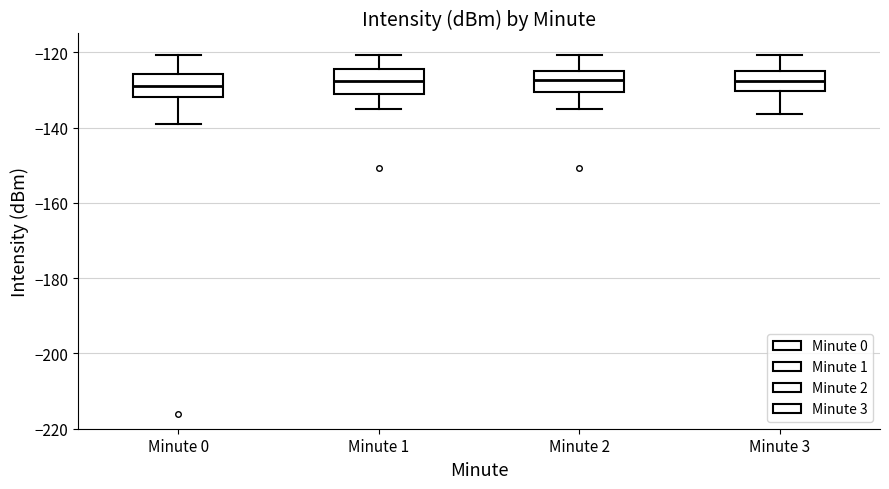

Reading left to right, read every box against the y-axis: the position of its median line, the range the box covers, and the ends of its whiskers. The values are not printed on the chart, so give them approximately, as read against the axis.

Minute 0: median -130, box -132 to -126, whiskers -140 to -120
Minute 1: median -128, box -132 to -124, whiskers -136 to -120
Minute 2: median -128, box -130 to -124, whiskers -136 to -120
Minute 3: median -128, box -130 to -124, whiskers -136 to -120